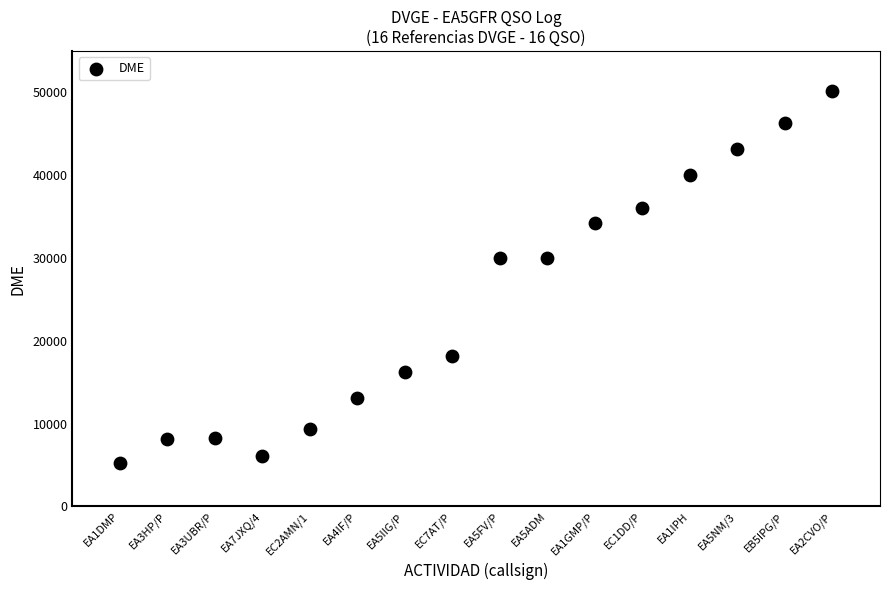

What is the range of Y values (max minus min)?

44925